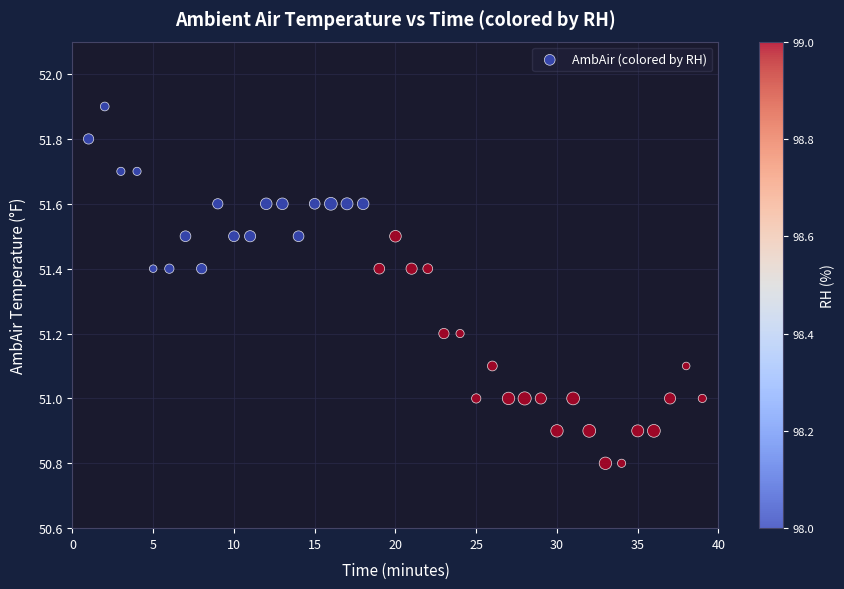

What is the range of X values (max minus min)?

38.0